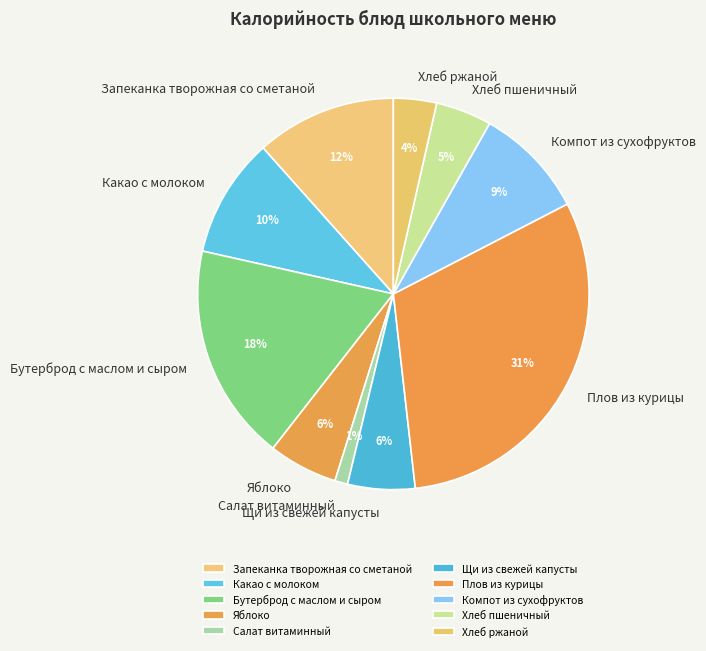

What percentage is the Какао с молоком slice, to the nearest percent?

10%